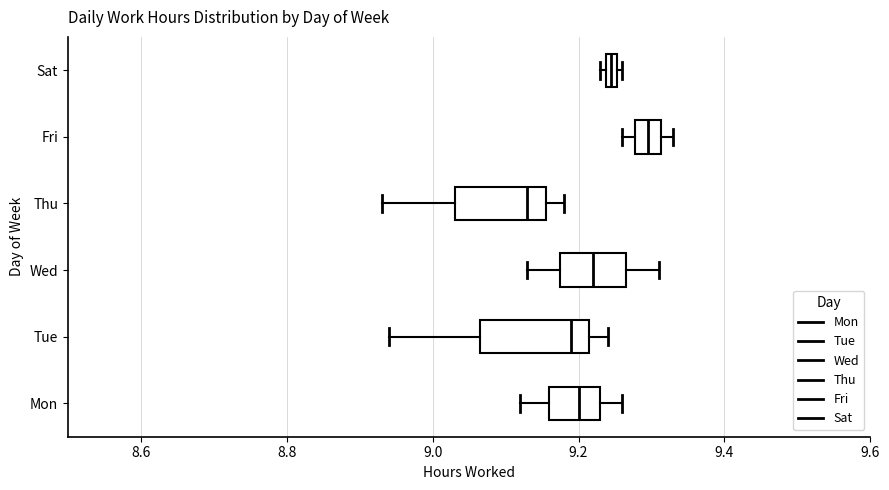

Which box's median line is the furthest to the right?

Fri